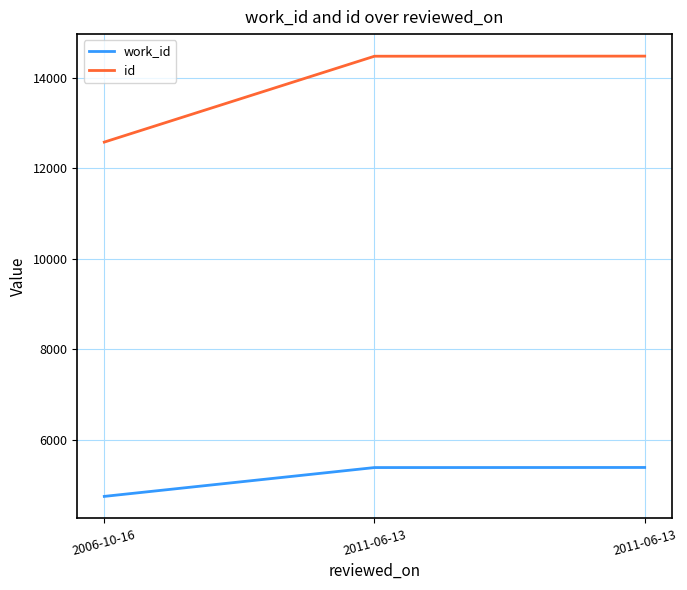

Does the chart have visible grid lines?

Yes